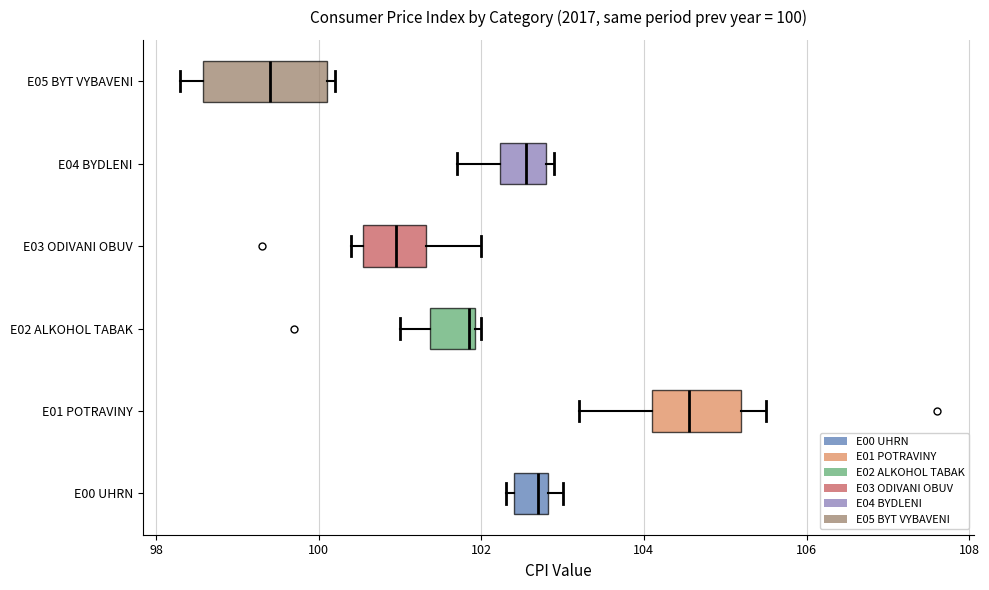

Which box has the furthest to the right median line?

E01 POTRAVINY